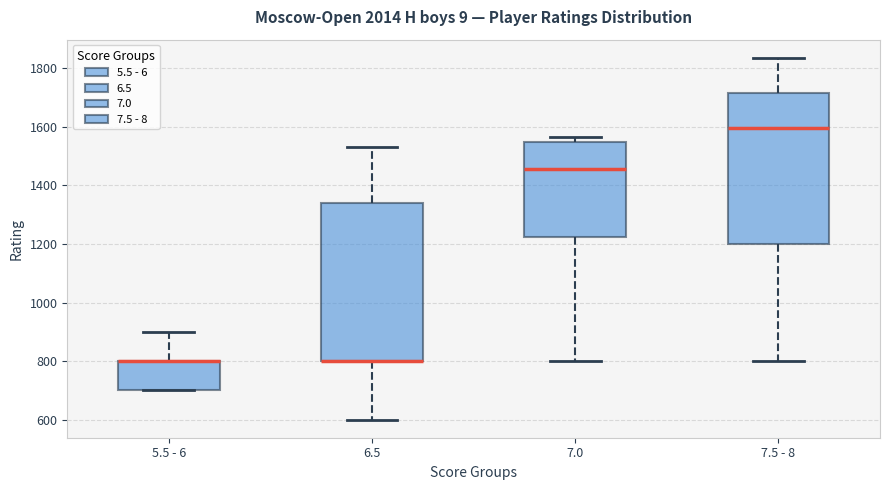

Reading left to right, read every box against the y-axis: the position of its median line, the range the box covers, and the ends of its whiskers. The values are not printed on the chart, so give them approximately, as read against the axis.

5.5 - 6: median 800 (drawn on the box's upper edge), box 700 to 800, whiskers 700 to 900
6.5: median 800 (drawn on the box's lower edge), box 800 to 1340, whiskers 600 to 1540
7.0: median 1460, box 1220 to 1540, whiskers 800 to 1560
7.5 - 8: median 1600, box 1200 to 1720, whiskers 800 to 1840